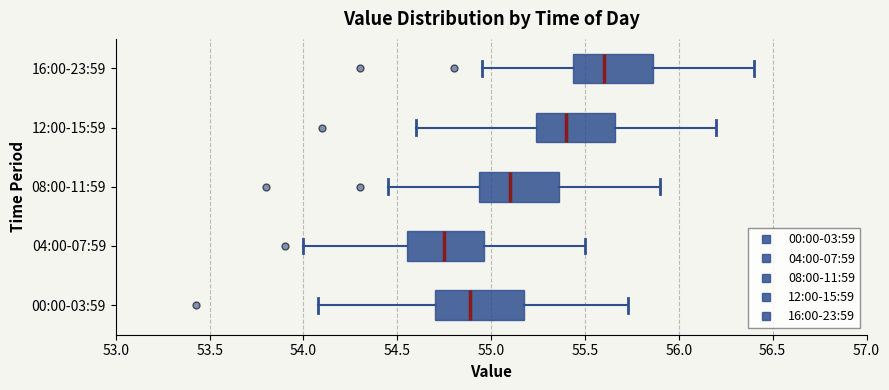

Where is the left edge of the box for 16:00-23:59 on the x-axis? The values are not printed on the chart, so give them approximately, as read against the axis.

55.45